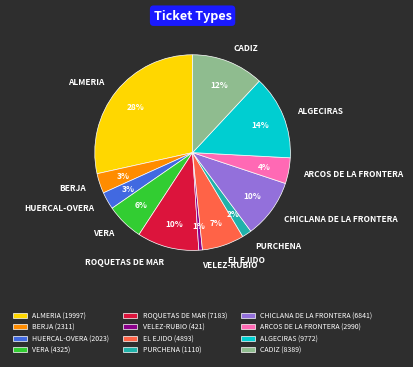

Which has a higher value, EL EJIDO or ALMERIA?

ALMERIA